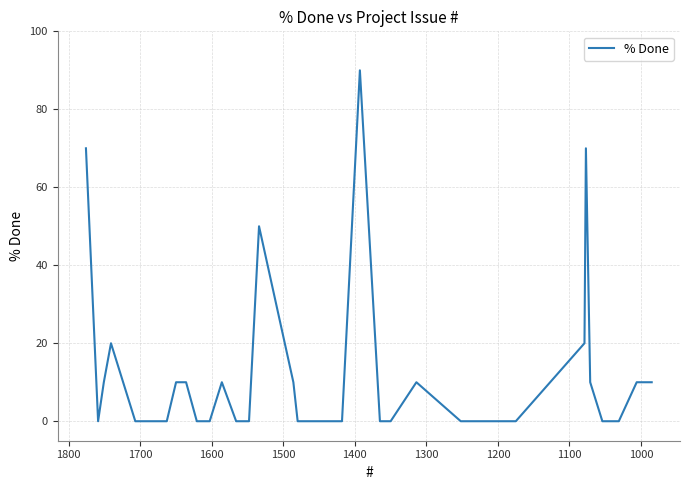

Reading right to left, what are all the values shown in this chart?

10	10	0	0	0	10	70	20	0	0	0	0	10	0	0	90	0	0	0	0	0	0	0	10	50	0	0	10	0	0	10	10	0	0	0	0	20	10	0	70